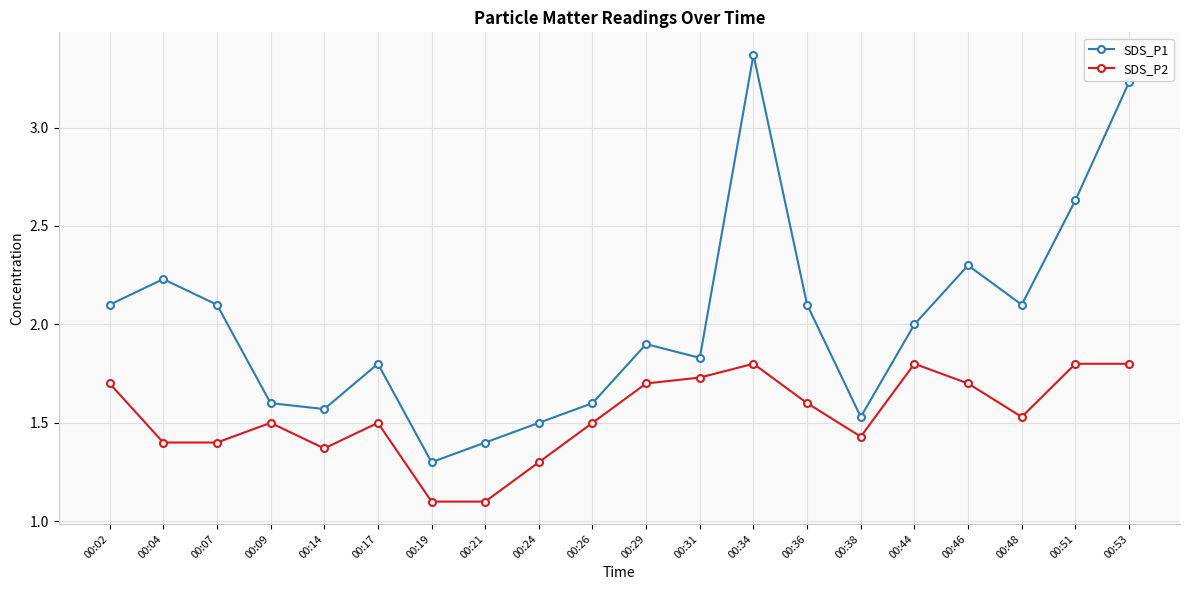

At which category does the chart reach its peak across all series?

00:34